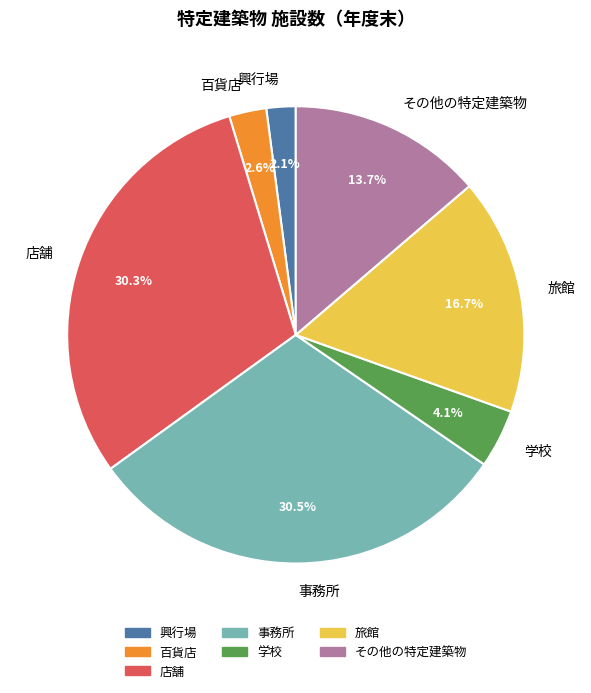

Which slice is the smallest?

興行場